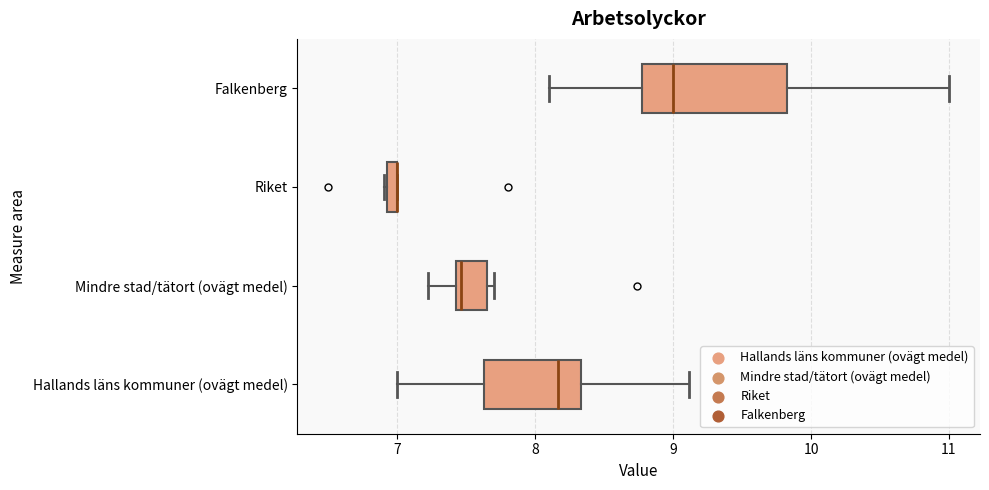

Where does the median line of the box for Mindre stad/tätort (ovägt medel) sit on the x-axis? The values are not printed on the chart, so give them approximately, as read against the axis.

7.5